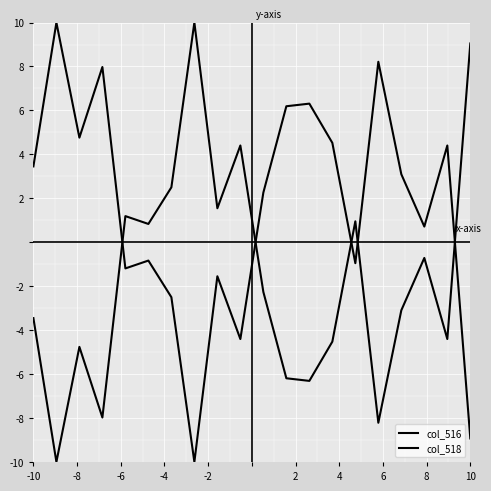

How many lines are shown in the chart?

2